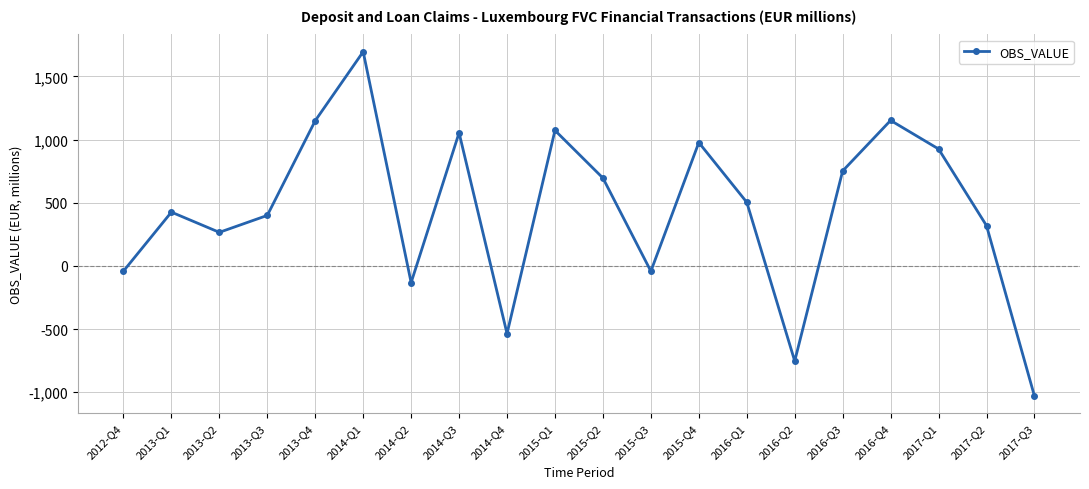

Between 2015-Q1 and 2015-Q4, which is larger?

2015-Q1